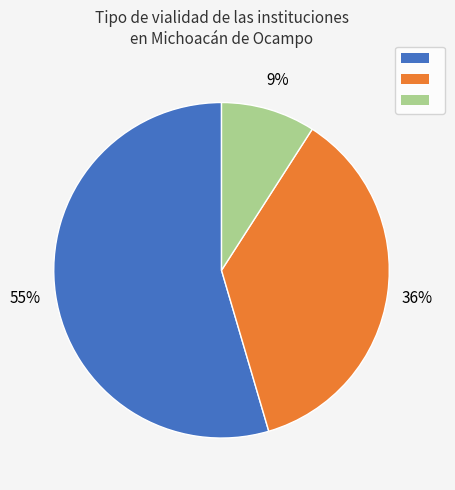

To the nearest percent, what is the average slice percentage?

33%